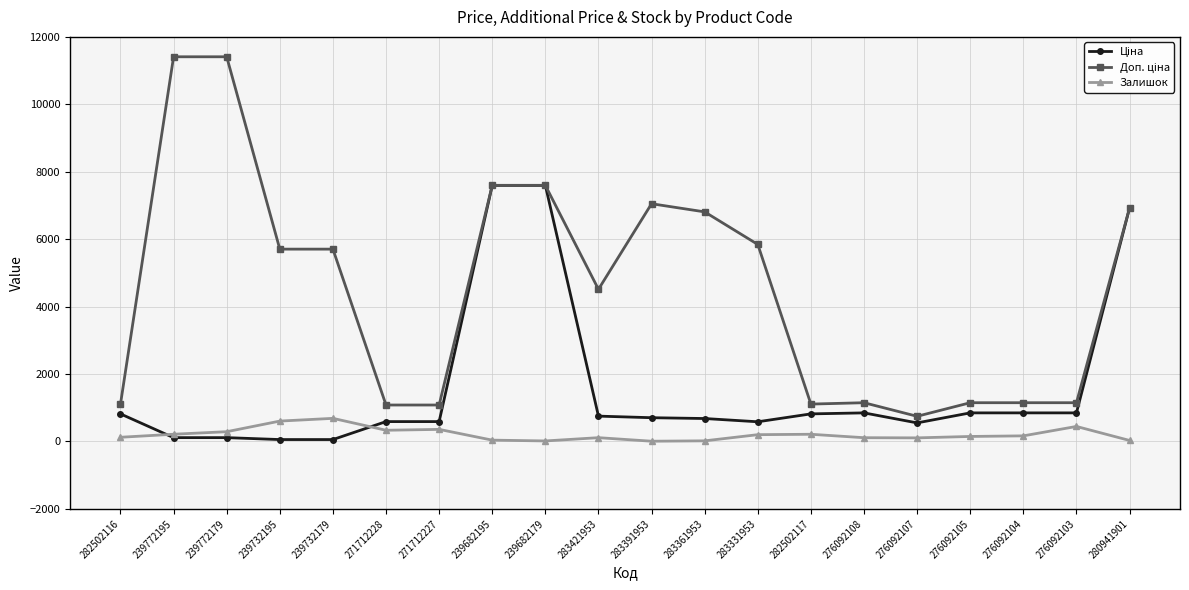

What is the label of the 19th point from the left?

276092103